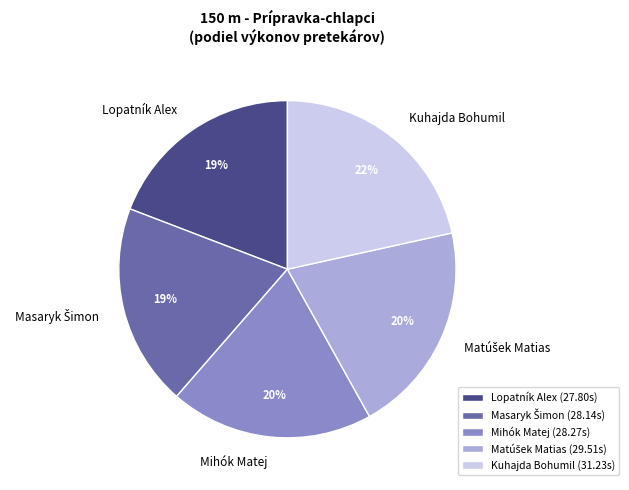

What is the ratio of the value at Kuhajda Bohumil to the value at Mihók Matej?

1.1